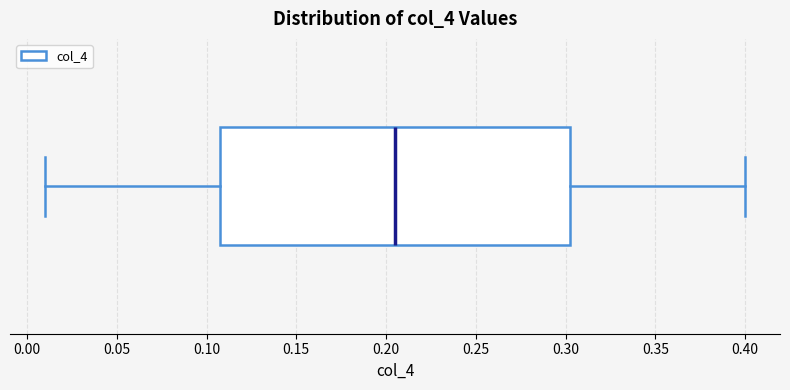

Where does the left whisker of the box end on the x-axis? The values are not printed on the chart, so give them approximately, as read against the axis.

0.010